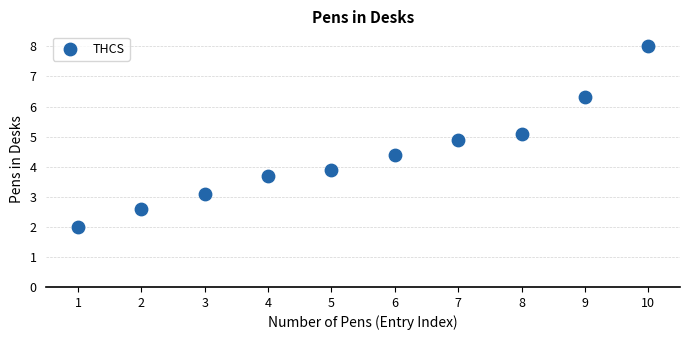

What is the range of Y values (max minus min)?

6.0